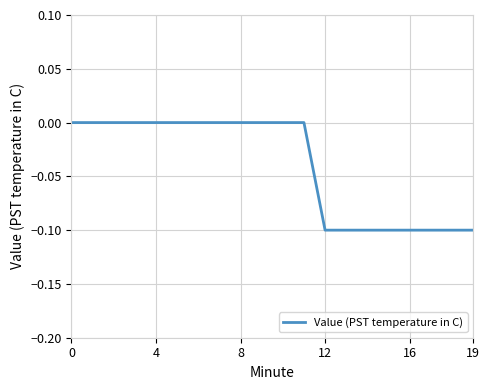

How many lines are shown in the chart?

1